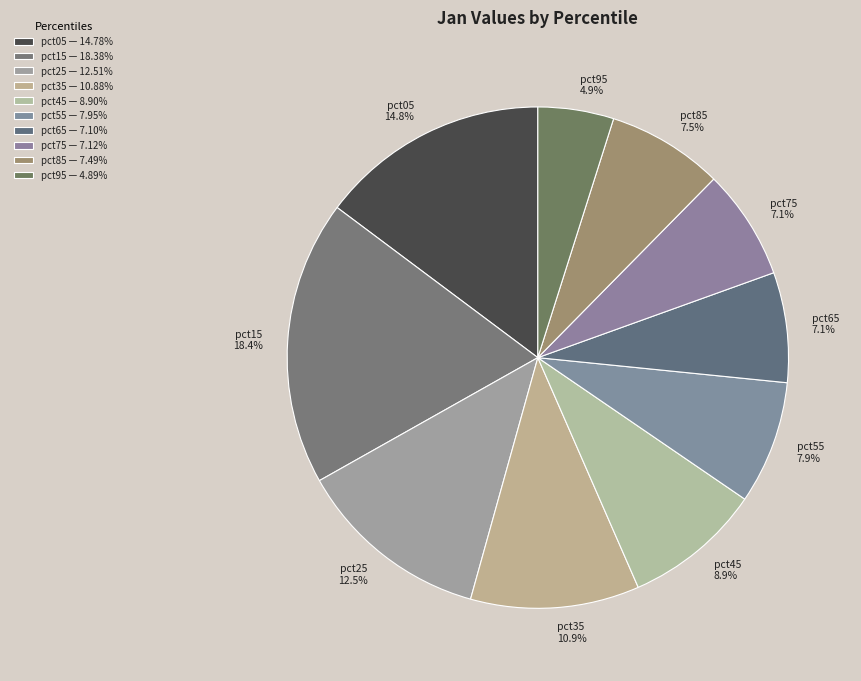

What percentage is NOT represented by pct05?

85.2%